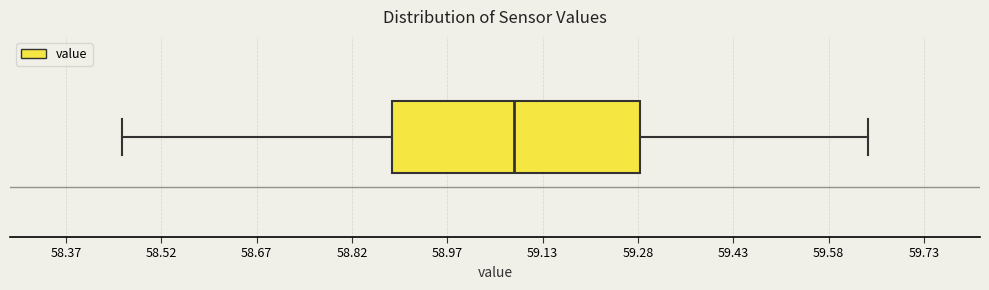

Read this box plot against the x-axis: the position of the median line, the range covered by the box, and the ends of both whiskers. The values are not printed on the chart, so give them approximately, as read against the axis.

median 59.08, box 58.88 to 59.28, whiskers 58.46 to 59.64